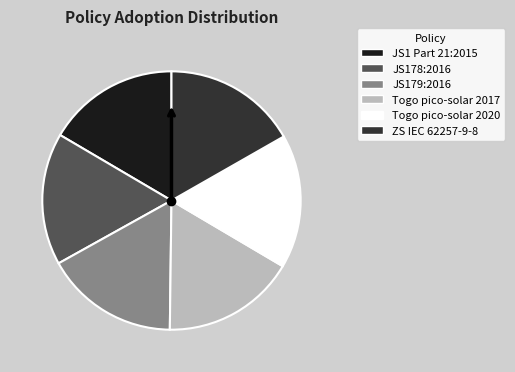

How many slices are in this pie chart?

6